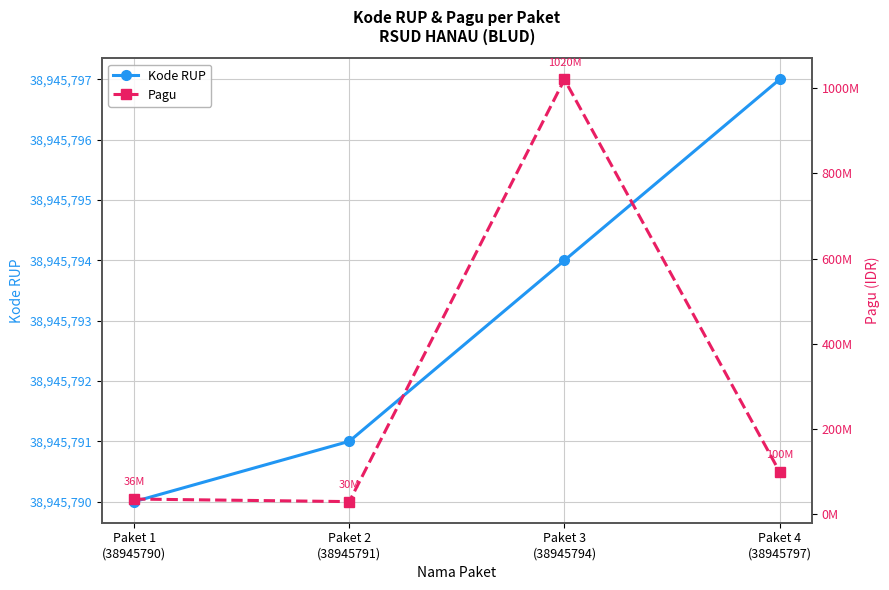

Which has a higher value, Paket 2
(38945791) or Paket 1
(38945790)?

Paket 2
(38945791)